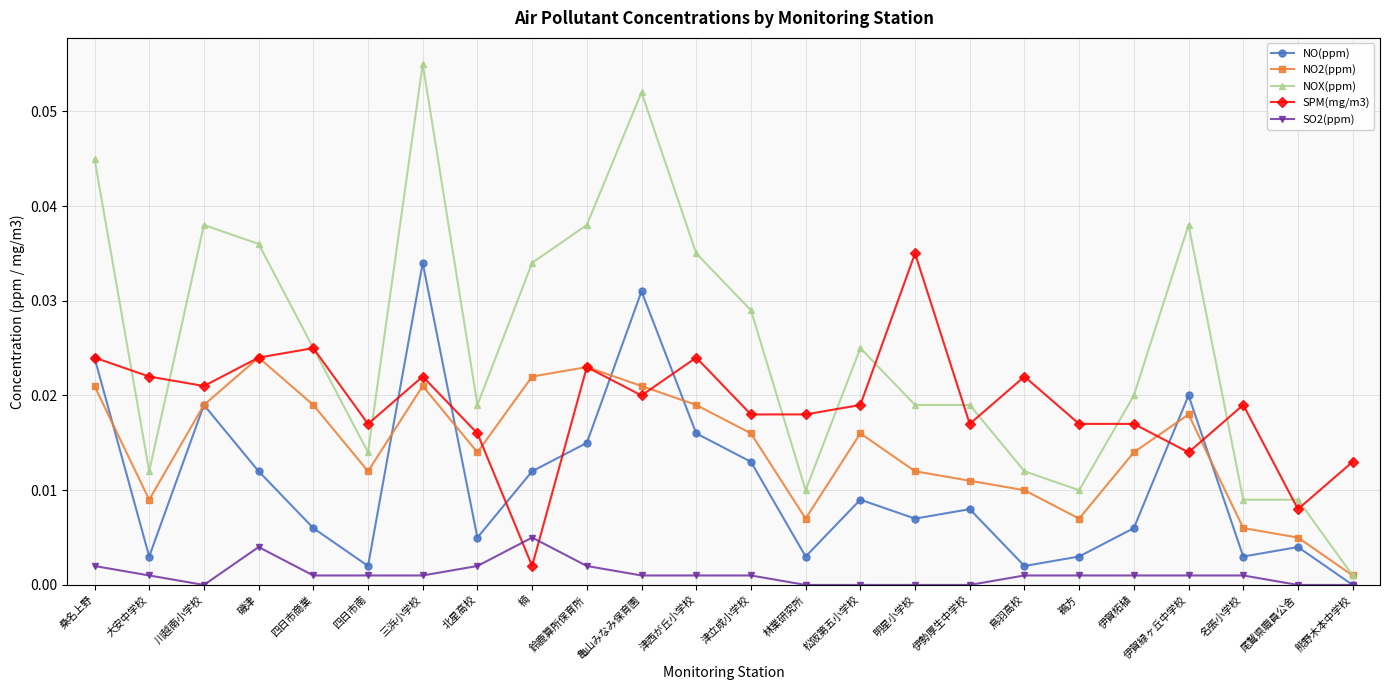

At which category is the sum across all series the highest?

三浜小学校